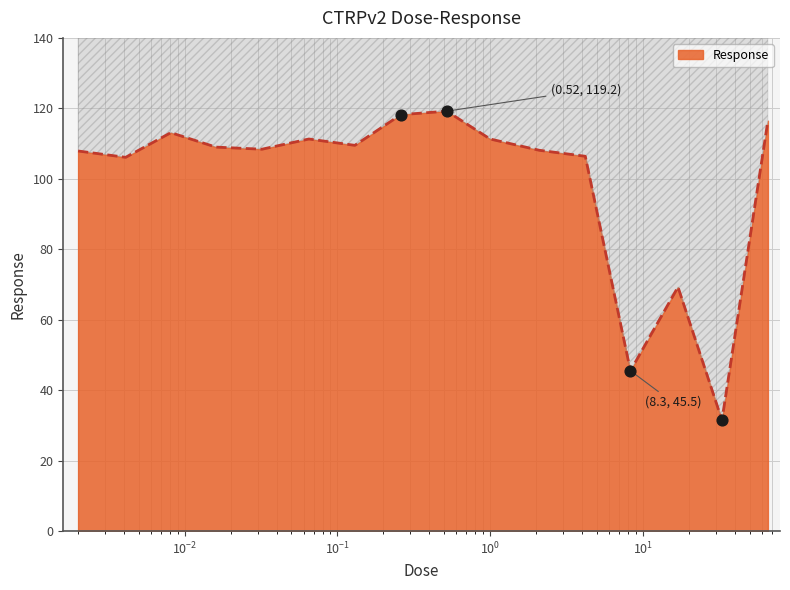

What is the ratio of the value at 66.0 to the value at 33.0?

3.7